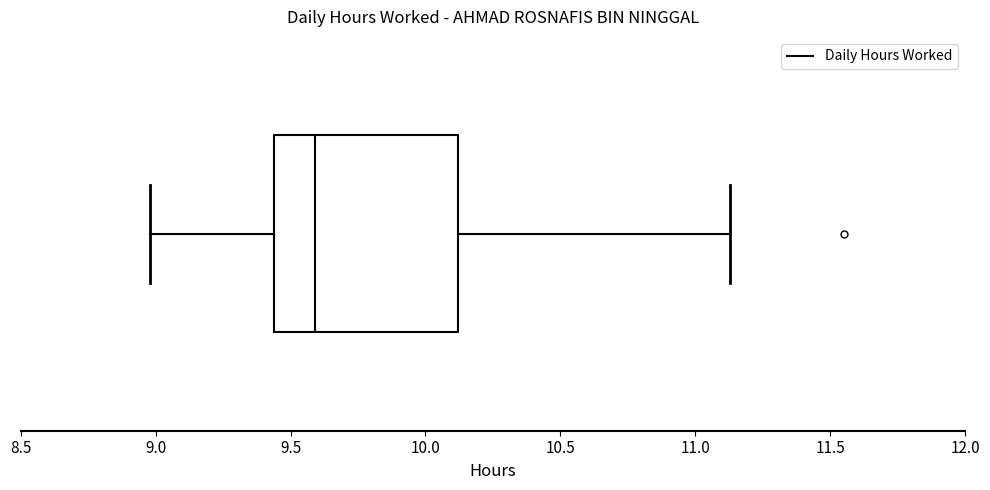

Transcribe this box plot: give where the median line is, the range the box spans, and where the two whiskers end, as read against the x-axis. The values are not printed on the chart, so give them approximately, as read against the axis.

median 9.60, box 9.45 to 10.10, whiskers 9.00 to 11.15